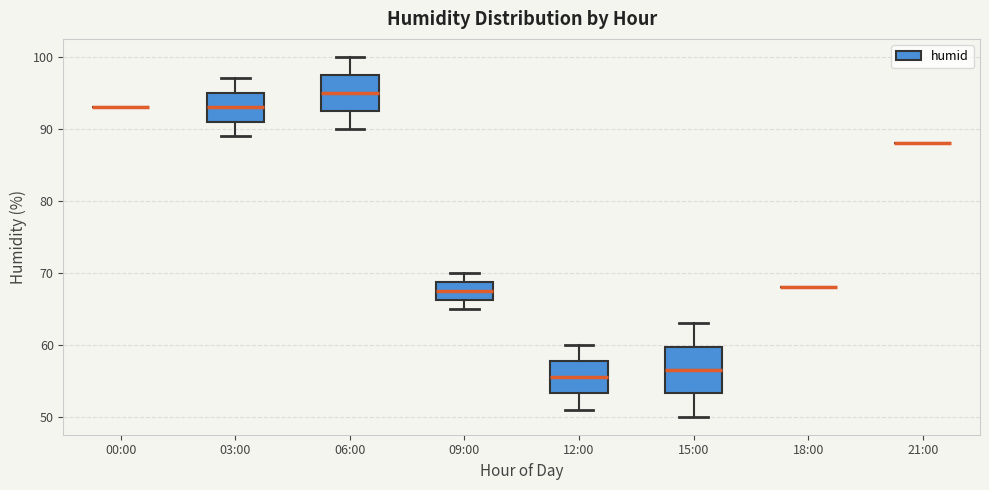

Comparing the boxes themselves (not the whiskers), which one is the tallest?

15:00